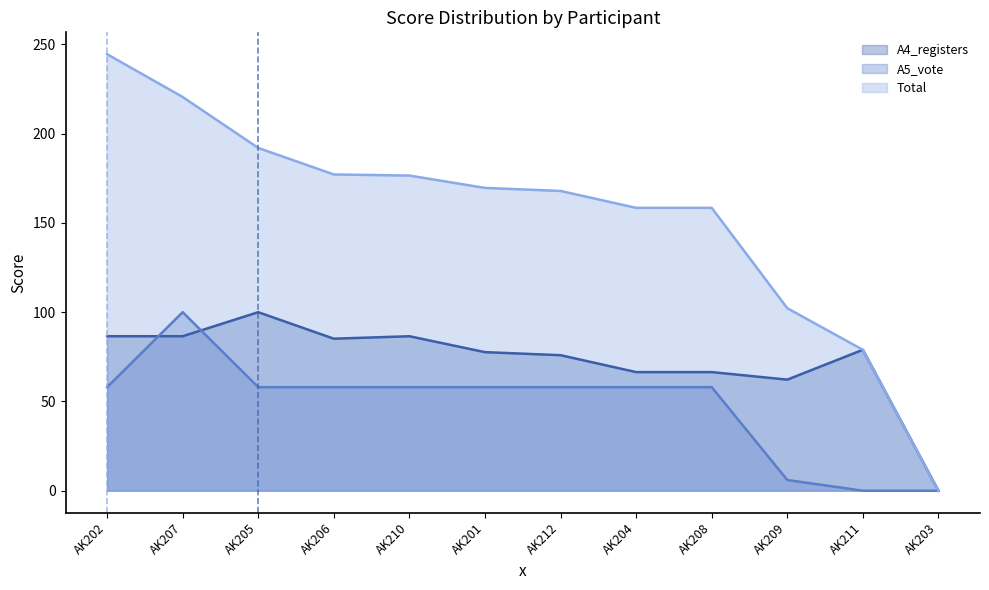

Which category has the highest value in the Total series?

AK202